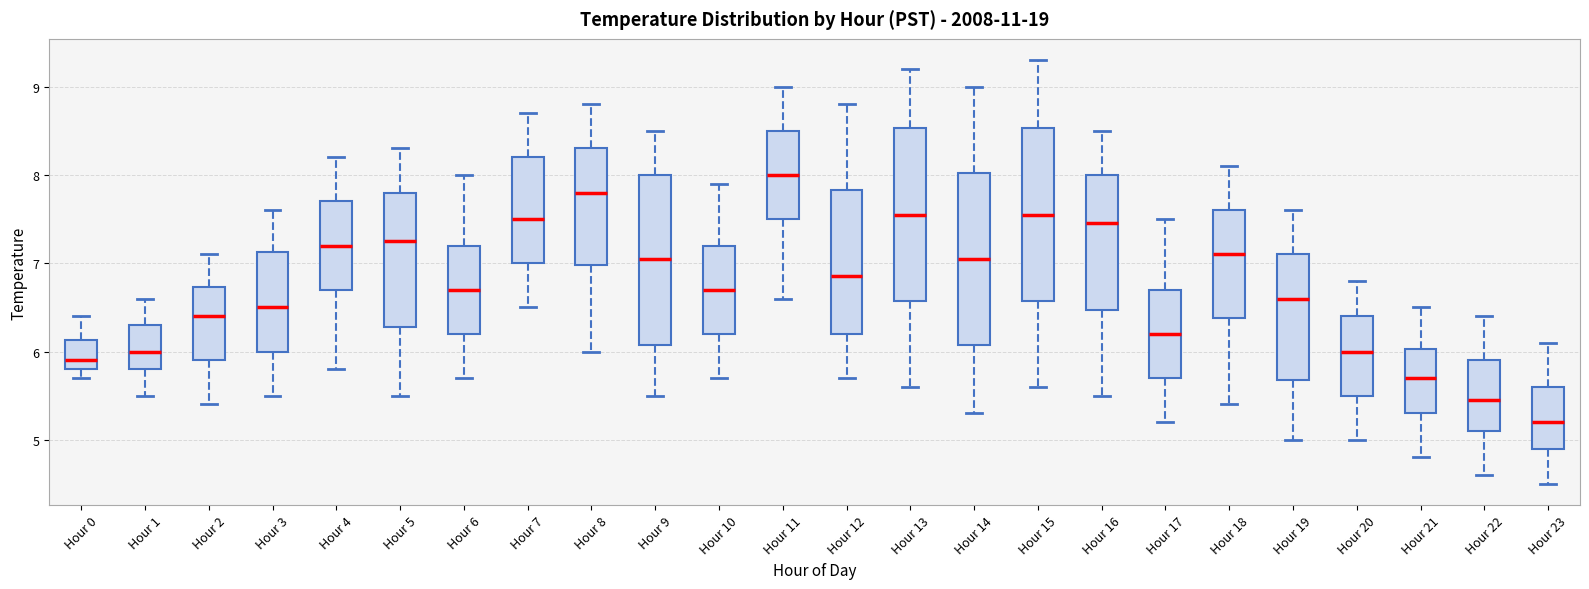

Reading left to right, read every box against the y-axis: the position of its median line, the range the box covers, and the ends of its whiskers. The values are not printed on the chart, so give them approximately, as read against the axis.

Hour 0: median 5.9, box 5.8 to 6.1, whiskers 5.7 to 6.4
Hour 1: median 6.0, box 5.8 to 6.3, whiskers 5.5 to 6.6
Hour 2: median 6.4, box 5.9 to 6.7, whiskers 5.4 to 7.1
Hour 3: median 6.5, box 6.0 to 7.1, whiskers 5.5 to 7.6
Hour 4: median 7.2, box 6.7 to 7.7, whiskers 5.8 to 8.2
Hour 5: median 7.3, box 6.3 to 7.8, whiskers 5.5 to 8.3
Hour 6: median 6.7, box 6.2 to 7.2, whiskers 5.7 to 8.0
Hour 7: median 7.5, box 7.0 to 8.2, whiskers 6.5 to 8.7
Hour 8: median 7.8, box 7.0 to 8.3, whiskers 6.0 to 8.8
Hour 9: median 7.1, box 6.1 to 8.0, whiskers 5.5 to 8.5
Hour 10: median 6.7, box 6.2 to 7.2, whiskers 5.7 to 7.9
Hour 11: median 8.0, box 7.5 to 8.5, whiskers 6.6 to 9.0
Hour 12: median 6.9, box 6.2 to 7.8, whiskers 5.7 to 8.8
Hour 13: median 7.6, box 6.6 to 8.5, whiskers 5.6 to 9.2
Hour 14: median 7.1, box 6.1 to 8.0, whiskers 5.3 to 9.0
Hour 15: median 7.6, box 6.6 to 8.5, whiskers 5.6 to 9.3
Hour 16: median 7.5, box 6.5 to 8.0, whiskers 5.5 to 8.5
Hour 17: median 6.2, box 5.7 to 6.7, whiskers 5.2 to 7.5
Hour 18: median 7.1, box 6.4 to 7.6, whiskers 5.4 to 8.1
Hour 19: median 6.6, box 5.7 to 7.1, whiskers 5.0 to 7.6
Hour 20: median 6.0, box 5.5 to 6.4, whiskers 5.0 to 6.8
Hour 21: median 5.7, box 5.3 to 6.0, whiskers 4.8 to 6.5
Hour 22: median 5.5, box 5.1 to 5.9, whiskers 4.6 to 6.4
Hour 23: median 5.2, box 4.9 to 5.6, whiskers 4.5 to 6.1